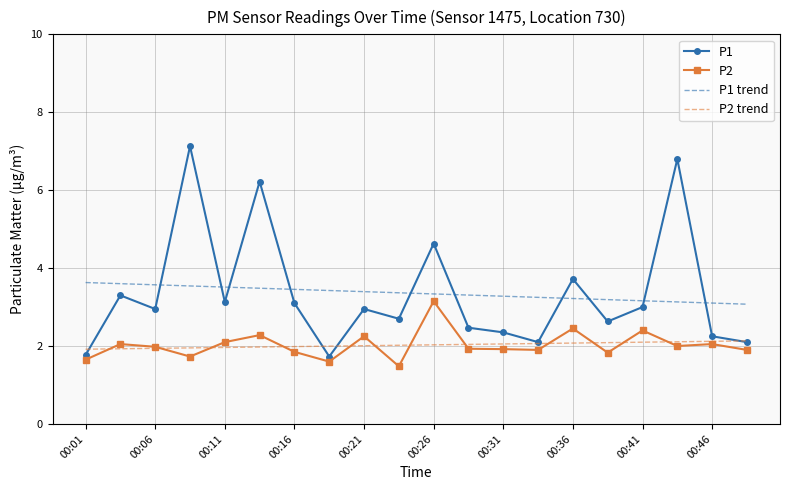

Which series has the widest spread of values?

P1